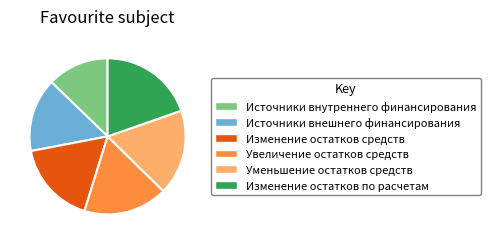

Is it true that Изменение остатков средств is 23% of the pie?

False